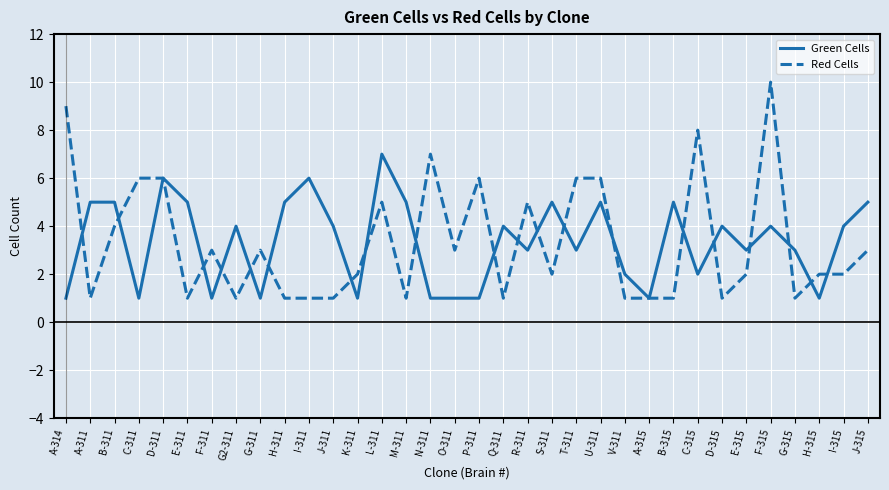

List the series in order of their peak value, lowest first.

Green Cells, Red Cells